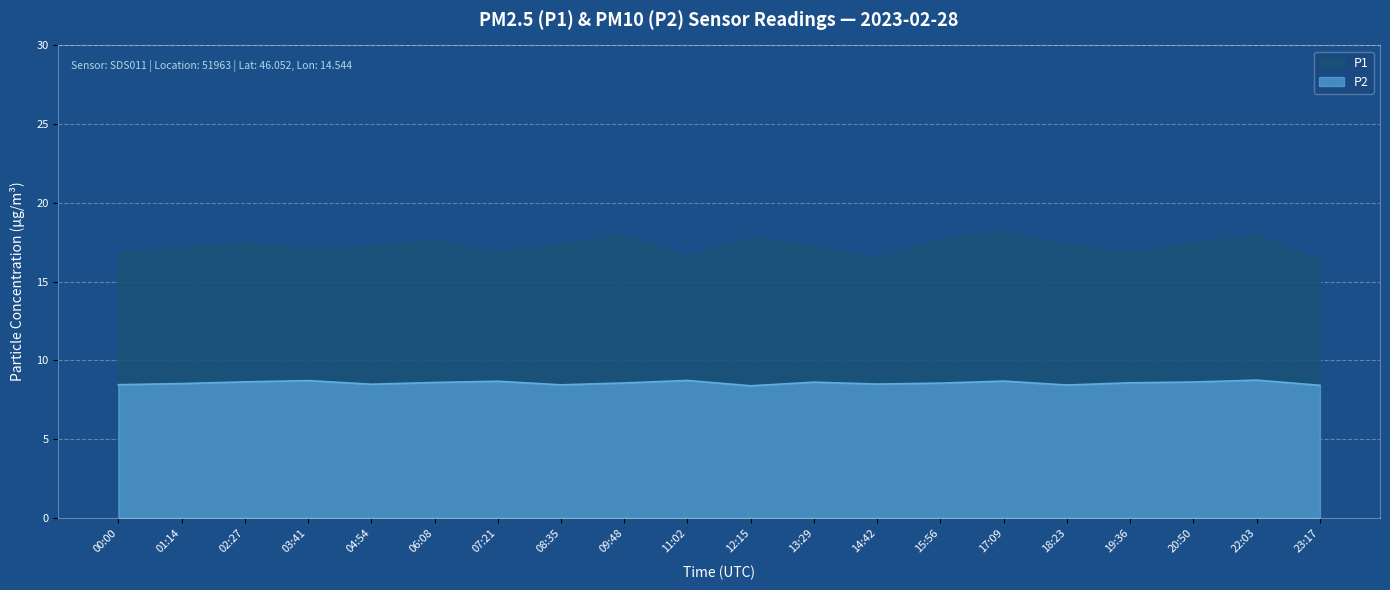

List the series in order of their peak value, highest first.

P1, P2